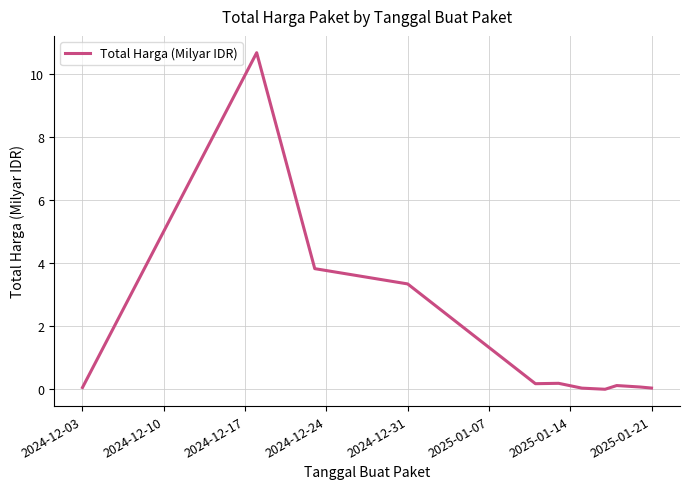

What is the maximum value shown in the chart?

10.7